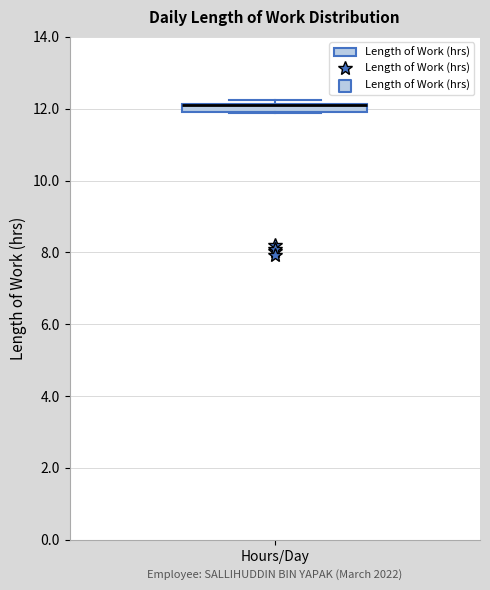

Where is the upper edge of the box for Hours/Day on the y-axis? The values are not printed on the chart, so give them approximately, as read against the axis.

12.2